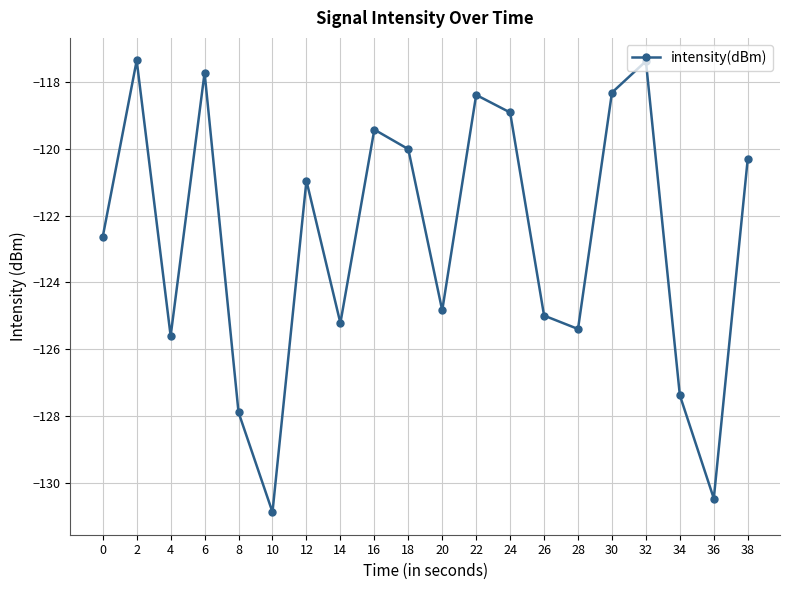

What is the difference between the maximum and minimum values?

13.5